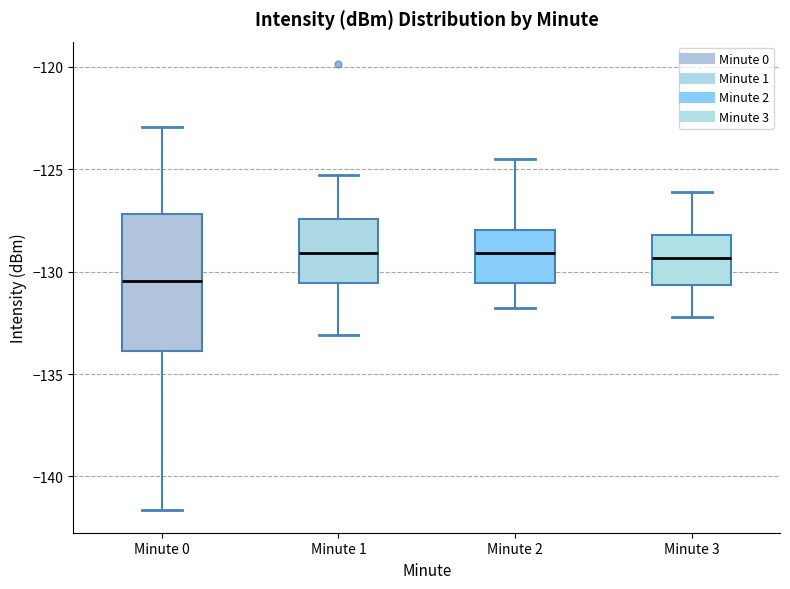

Which box is the tallest, from its lower edge to its upper edge?

Minute 0